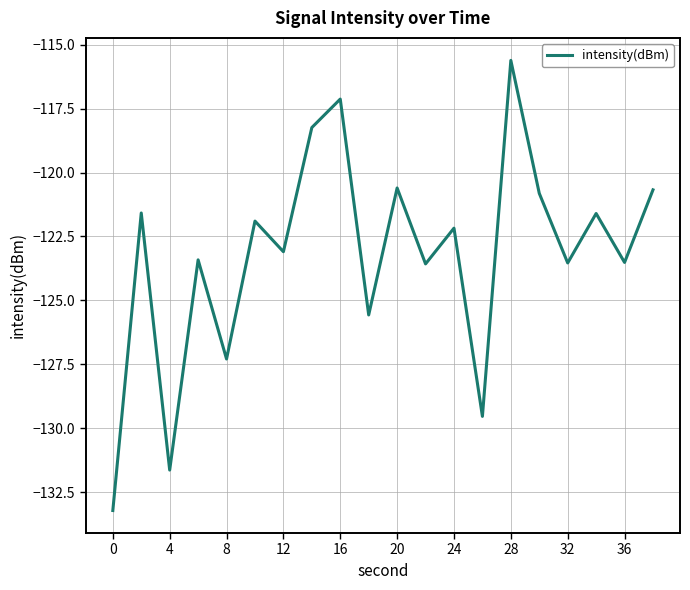

What is the greatest value displayed?

-115.6